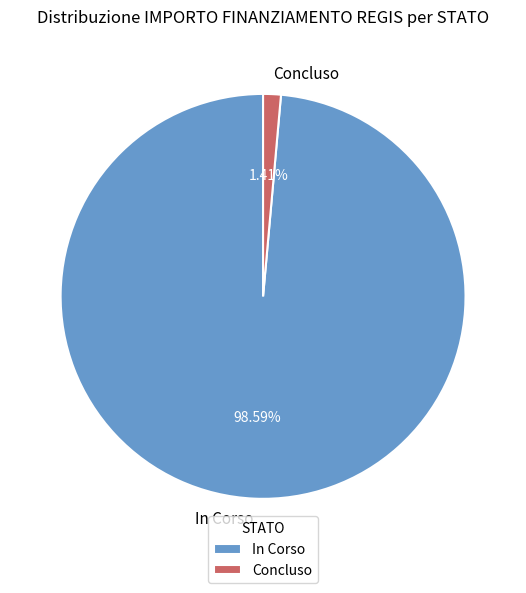

What is the smallest slice in the pie chart?

Concluso